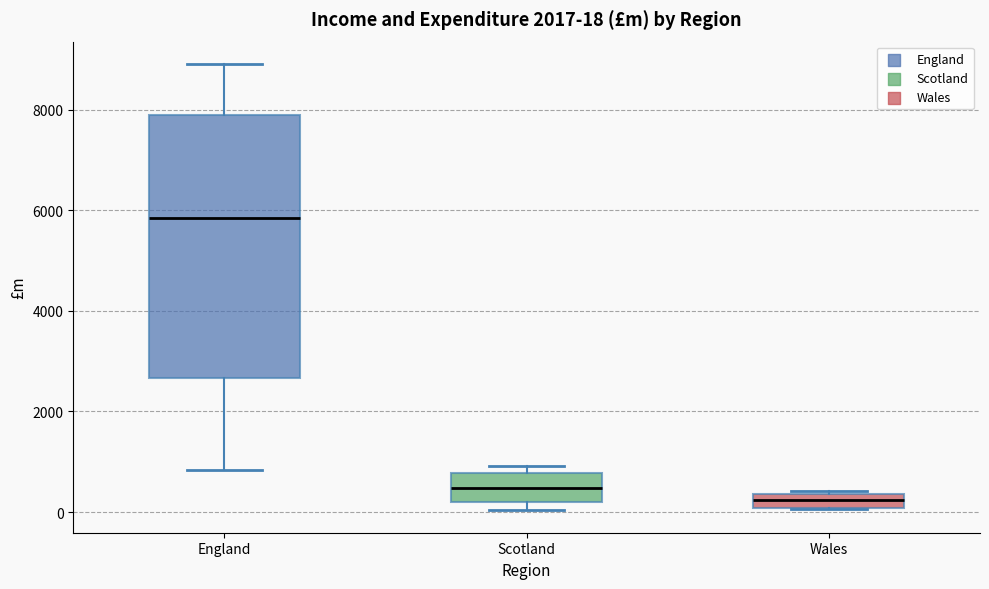

Which box has the lowest median line?

Wales